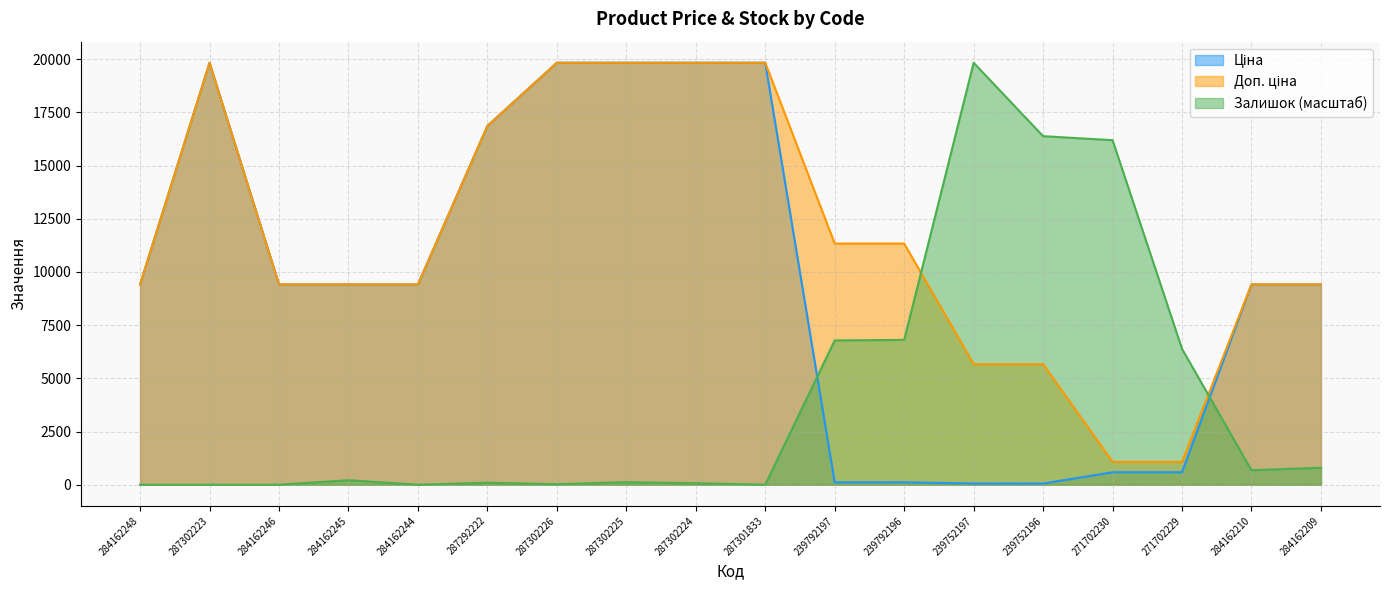

Reading right to left, what are all the values shown in this chart?

Ціна: 9416.9	9416.9	586.0	586.0	56.7	56.7	113.3	113.3	19831.1	19831.1	19831.1	19831.1	16863.2	9416.9	9416.9	9416.9	19831.1	9416.9
Доп. ціна: 9416.9	9416.9	1074.5	1074.5	5667.0	5667.0	11334.0	11334.0	19831.1	19831.1	19831.1	19831.1	16863.2	9416.9	9416.9	9416.9	19831.1	9416.9
Залишок: 797.9	680.6	6383.5	16193.4	16381.2	19831.1	6805.9	6782.5	0.0	70.4	117.3	23.5	93.9	0.0	211.2	0.0	0.0	0.0